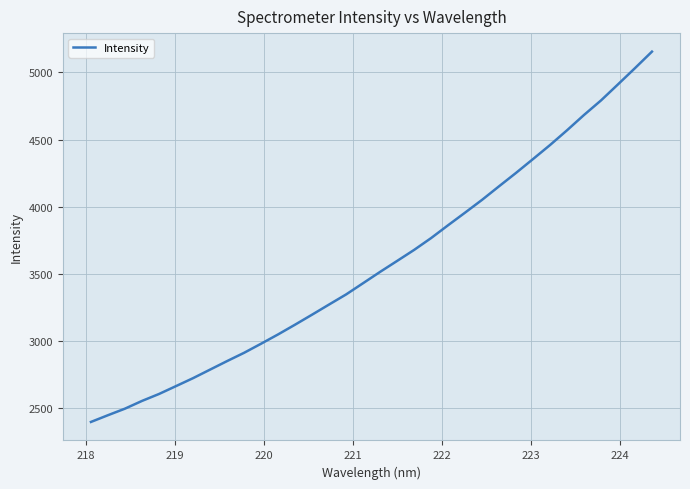

What is the difference between the maximum and minimum values?

2755.6